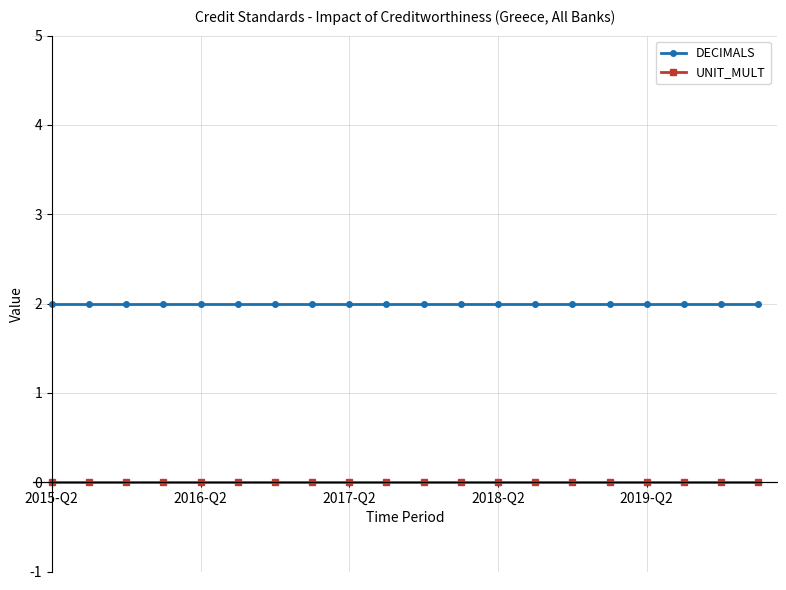

What is the value of the DECIMALS point at the 5th from the left?

2